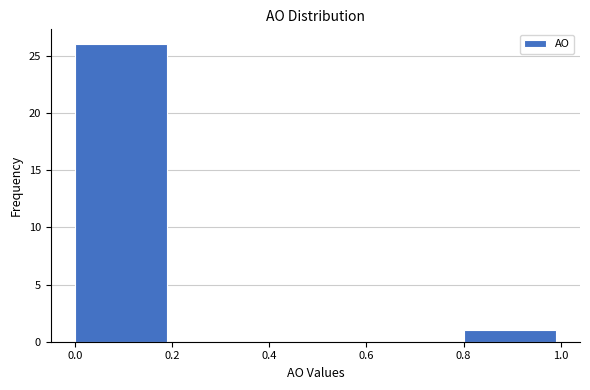

Which range on the x-axis has the tallest bar?

0.0 to 0.2